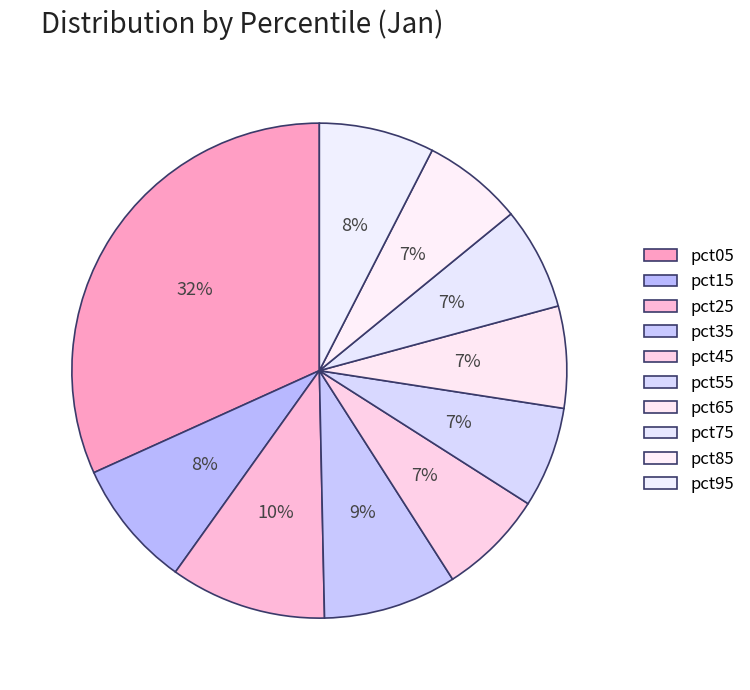

Count the number of slices in the pie.

10